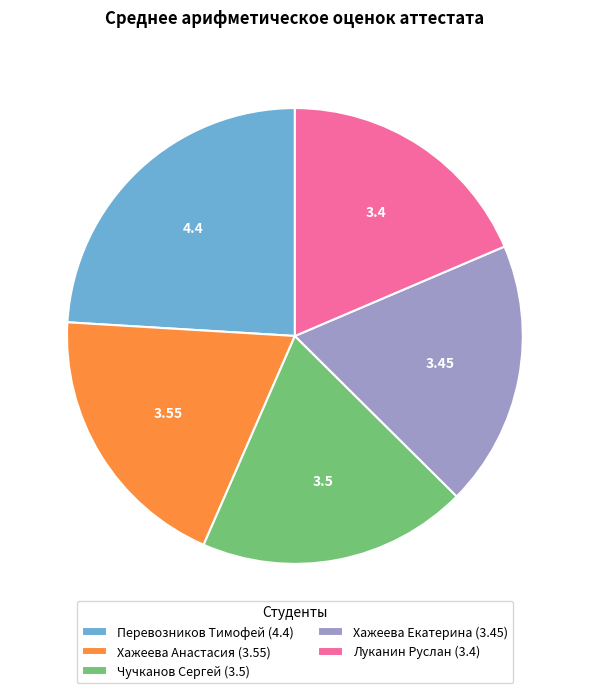

Do Хажеева Анастасия (3.55) and Чучканов Сергей (3.5) together represent more than half of the pie?

No